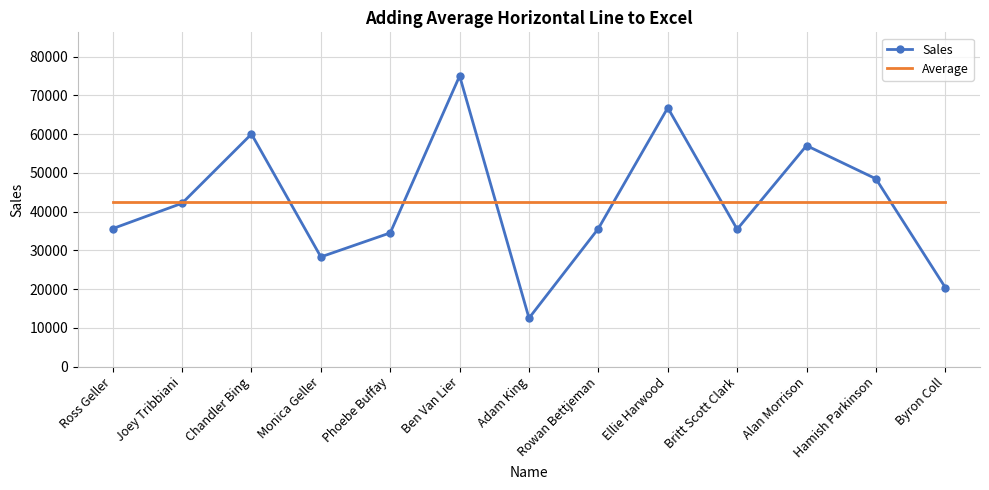

Where is Sales nearest to the value 43750?

Joey Tribbiani